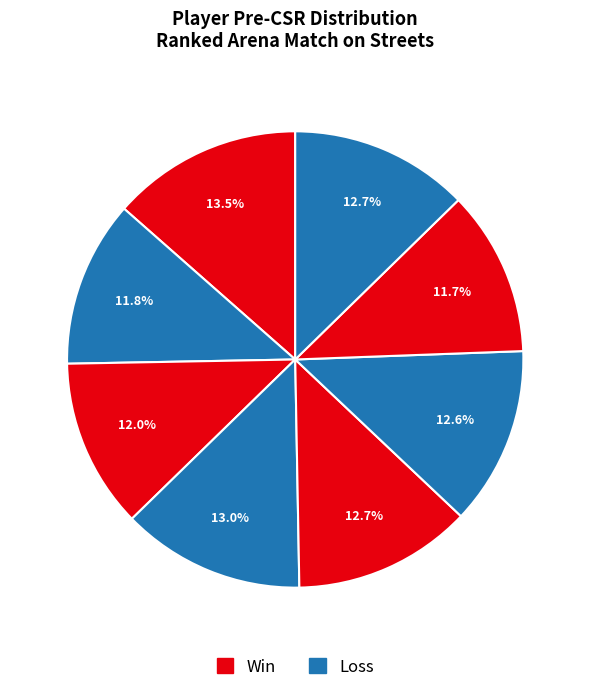

How many segments does this pie chart have?

8